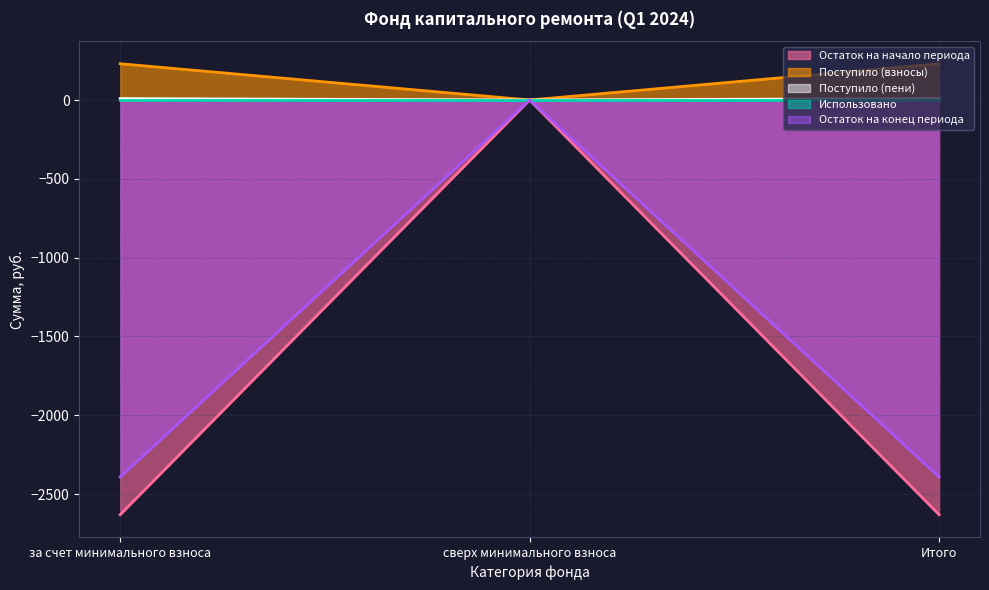

Is the value of Остаток на конец периода at Итого greater than the value of Остаток на начало периода at сверх минимального взноса?

No